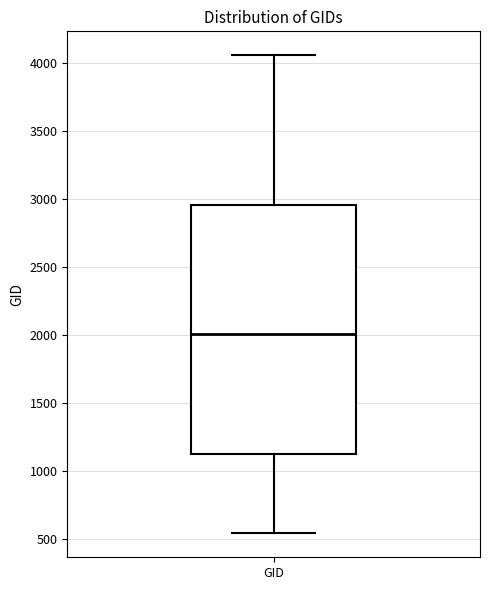

Read this box plot against the y-axis: the position of the median line, the range covered by the box, and the ends of both whiskers. The values are not printed on the chart, so give them approximately, as read against the axis.

median 2000, box 1100 to 2950, whiskers 550 to 4050